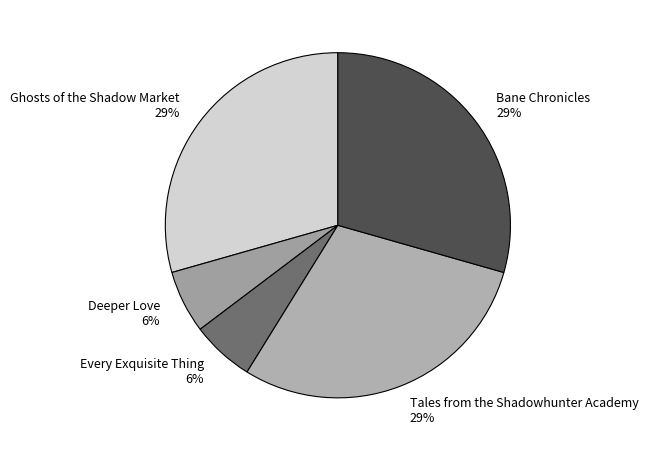

Does Tales from the Shadowhunter Academy represent more than half of the total?

No